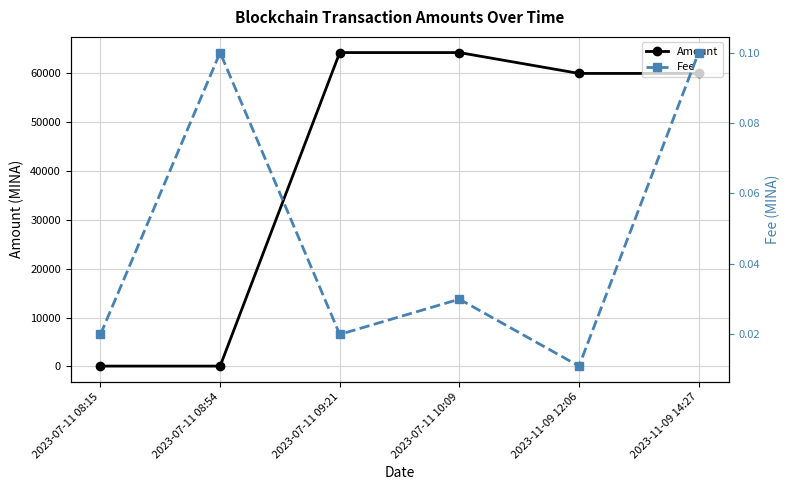

Which category has the highest value in the Amount series?

2023-07-11 09:21